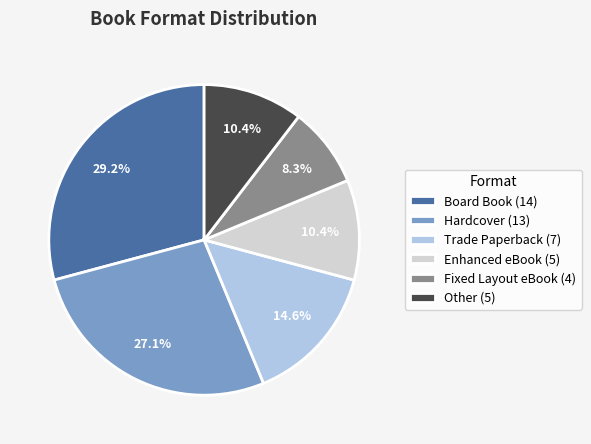

Approximately how many times larger is the value at Fixed Layout eBook compared to Board Book?

0.3